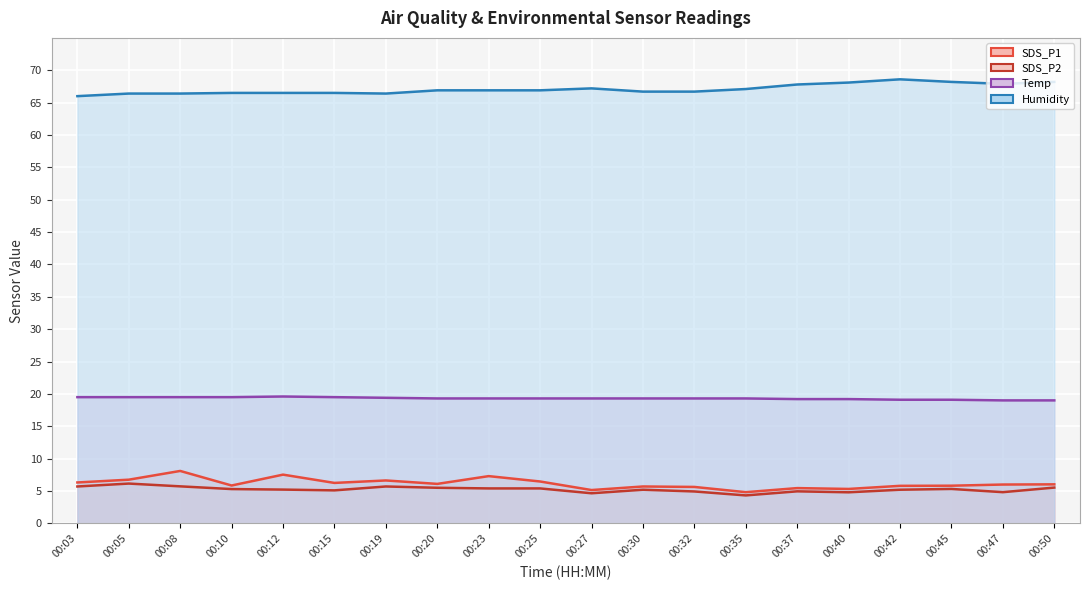

What is the value of the SDS_P2 point at the 16th from the left?

4.8